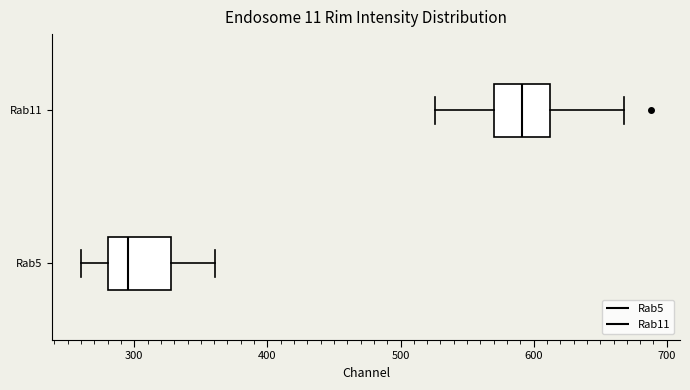

Which box's median line is the furthest to the left?

Rab5